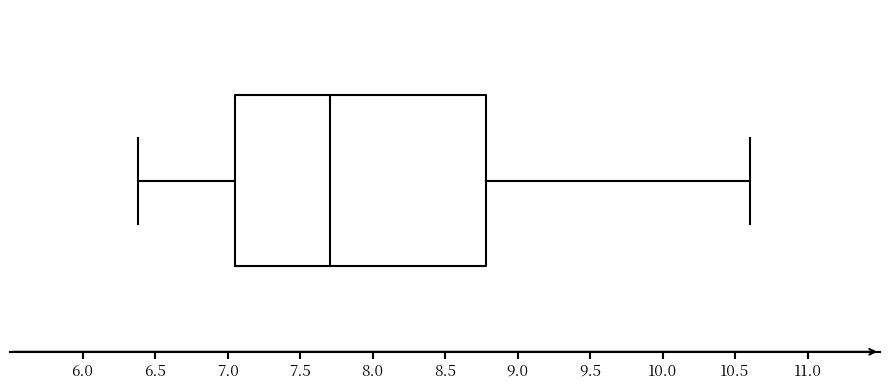

Where is the left edge of the box on the x-axis? The values are not printed on the chart, so give them approximately, as read against the axis.

7.05